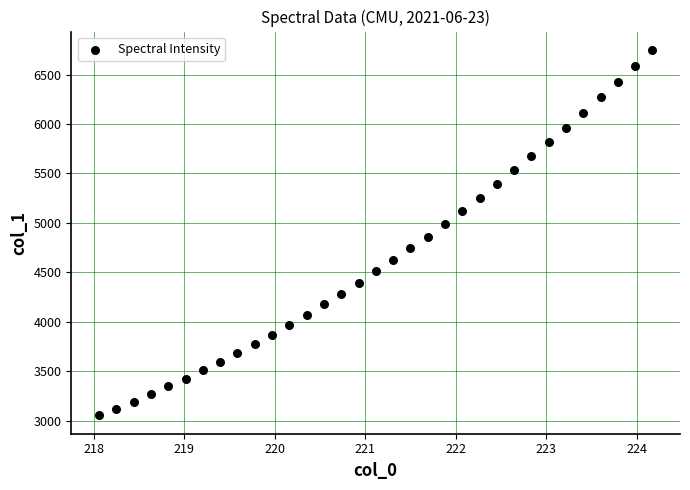

What is the range of Y values (max minus min)?

3696.7